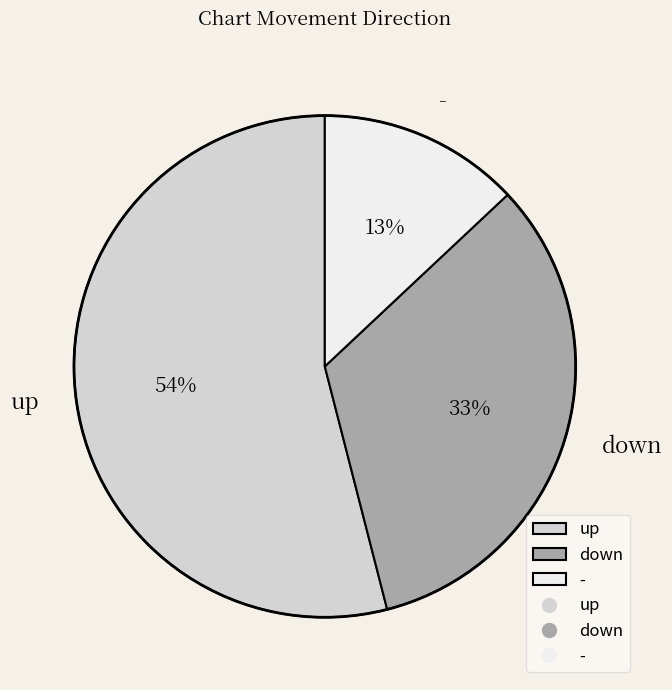

Is it true that - is 25% of the pie?

False